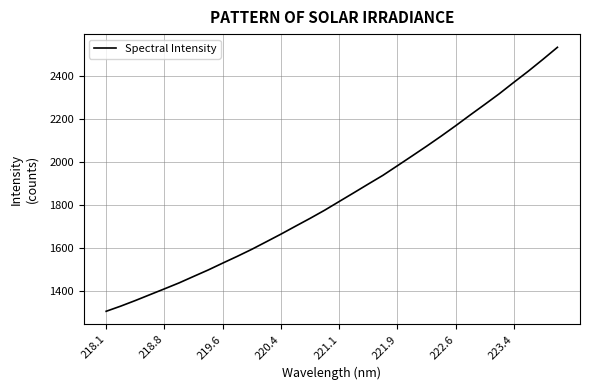

What is the smallest value displayed?

1303.4